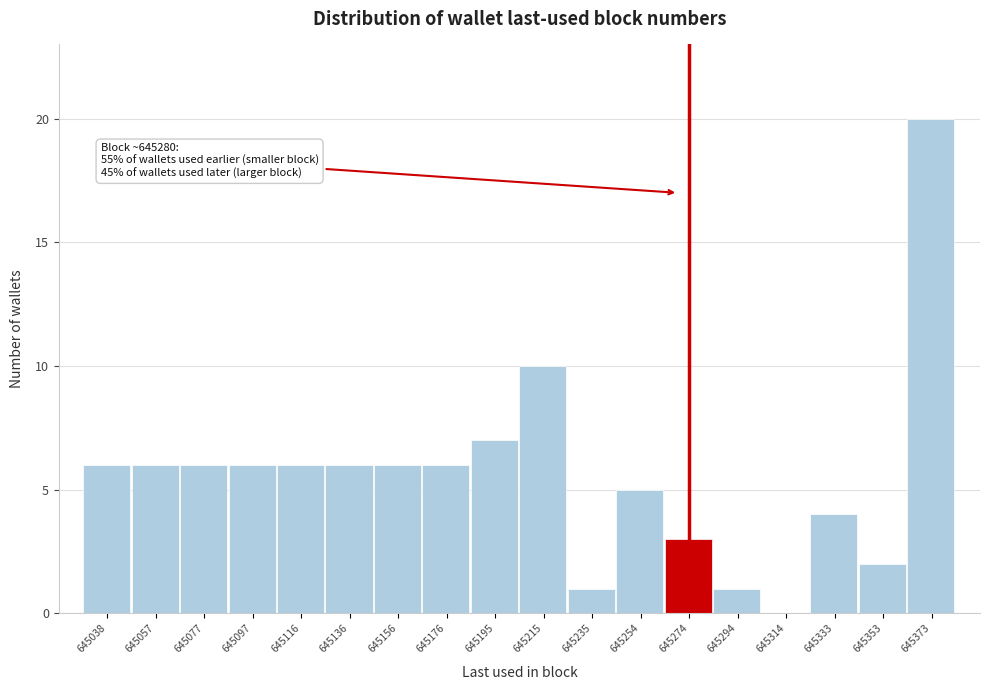

Reading left to right, extract all data points from this chart.

645038=6	645057=6	645077=6	645097=6	645116=6	645136=6	645156=6	645176=6	645195=7	645215=10	645235=1	645254=5	645274=3	645294=1	645314=0	645333=4	645353=2	645373=20